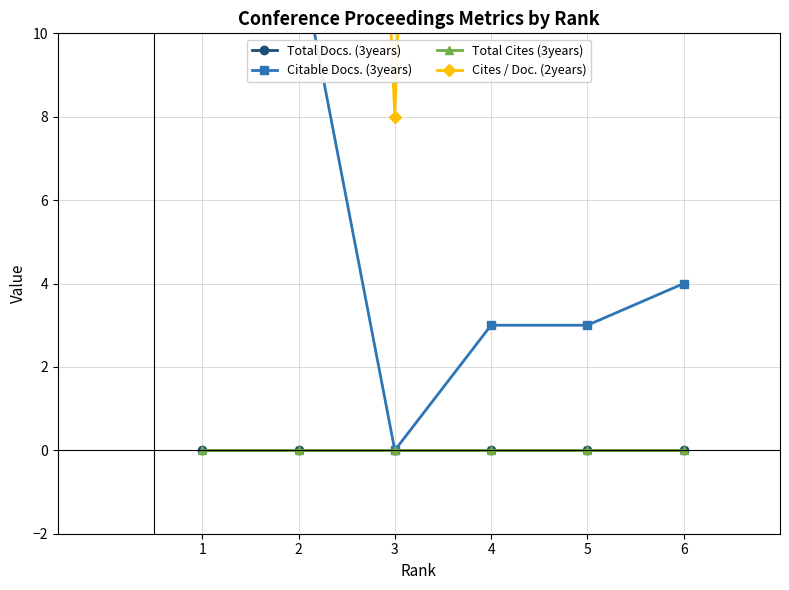

What are all the series names shown in the legend?

Total Docs. (3years), Citable Docs. (3years), Total Cites (3years), Cites / Doc. (2years)